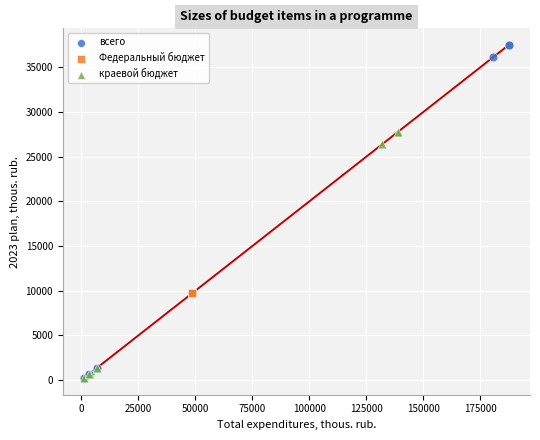

Which series reaches the maximum Y coordinate?

всего